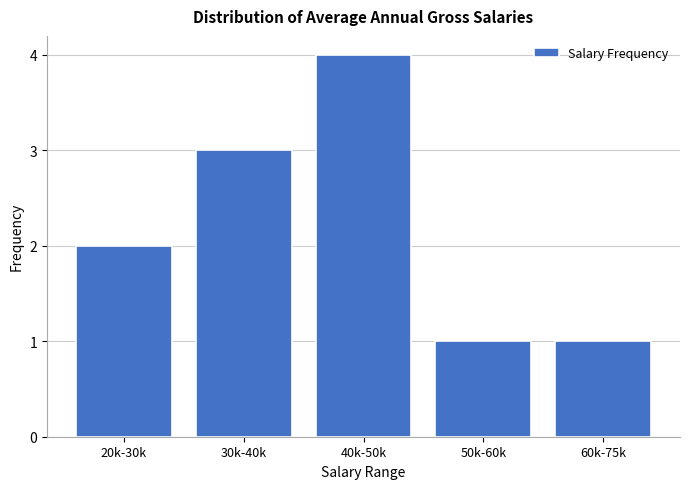

Reading left to right, what are all the values shown in this chart?

20k-30k=2	30k-40k=3	40k-50k=4	50k-60k=1	60k-75k=1